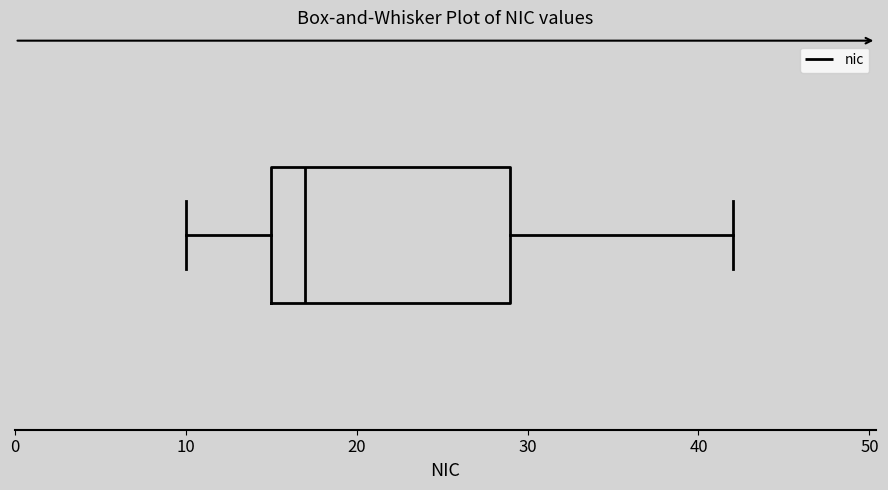

Where is the right edge of the box on the x-axis? The values are not printed on the chart, so give them approximately, as read against the axis.

29